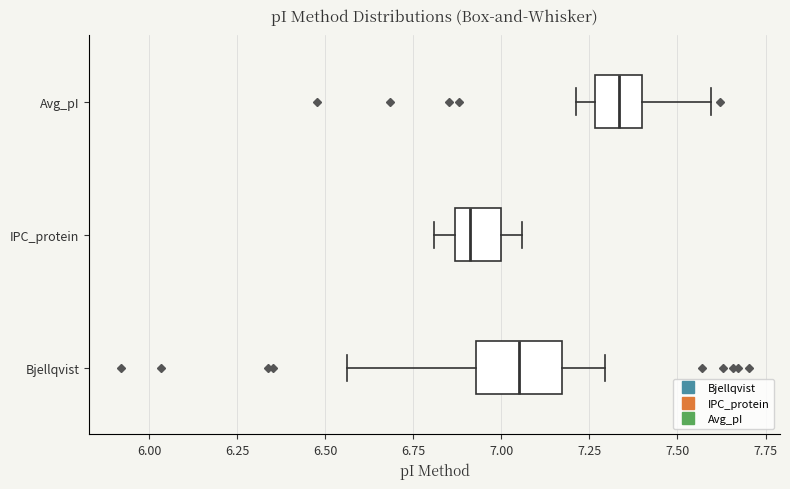

Reading bottom to top, read every box against the x-axis: the position of its median line, the range the box covers, and the ends of its whiskers. The values are not printed on the chart, so give them approximately, as read against the axis.

Bjellqvist: median 7.05, box 6.95 to 7.15, whiskers 6.55 to 7.30
IPC_protein: median 6.90, box 6.85 to 7.00, whiskers 6.80 to 7.05
Avg_pI: median 7.35, box 7.25 to 7.40, whiskers 7.20 to 7.60